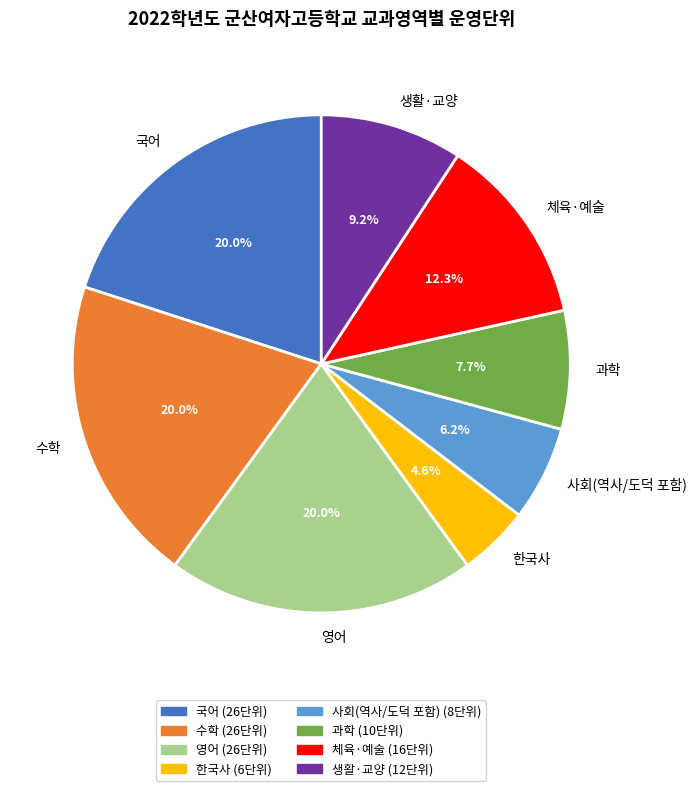

To the nearest percent, what percentage of the pie is 생활·교양?

9%